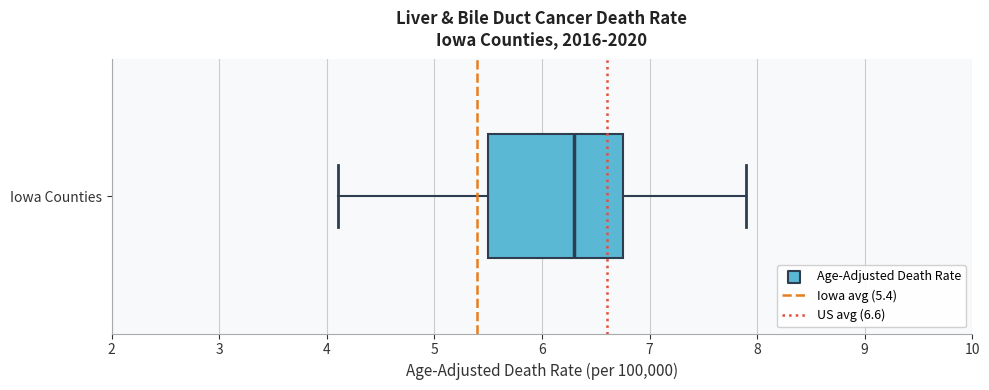

Where is the right edge of the box for Iowa Counties on the x-axis? The values are not printed on the chart, so give them approximately, as read against the axis.

6.8